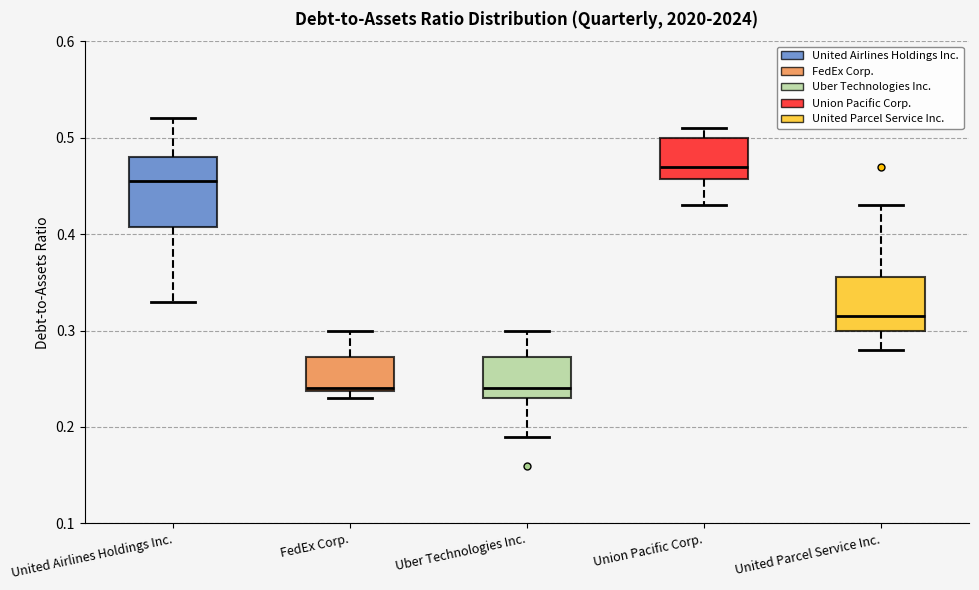

Reading left to right, read every box against the y-axis: the position of its median line, the range the box covers, and the ends of its whiskers. The values are not printed on the chart, so give them approximately, as read against the axis.

United Airlines Holdings Inc.: median 0.46, box 0.41 to 0.48, whiskers 0.33 to 0.52
FedEx Corp.: median 0.24, box 0.24 to 0.27, whiskers 0.23 to 0.30
Uber Technologies Inc.: median 0.24, box 0.23 to 0.27, whiskers 0.19 to 0.30
Union Pacific Corp.: median 0.47, box 0.46 to 0.50, whiskers 0.43 to 0.51
United Parcel Service Inc.: median 0.32, box 0.30 to 0.36, whiskers 0.28 to 0.43